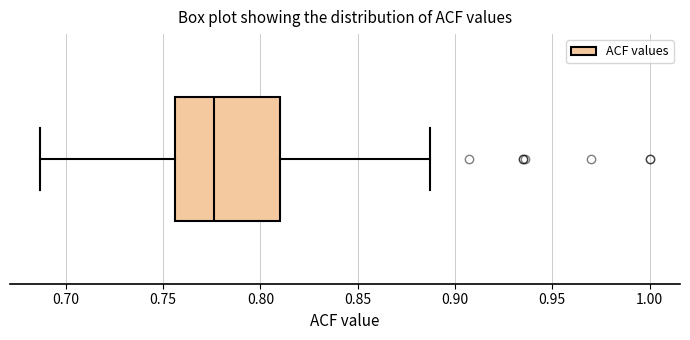

Where does the right whisker of the box end on the x-axis? The values are not printed on the chart, so give them approximately, as read against the axis.

0.885